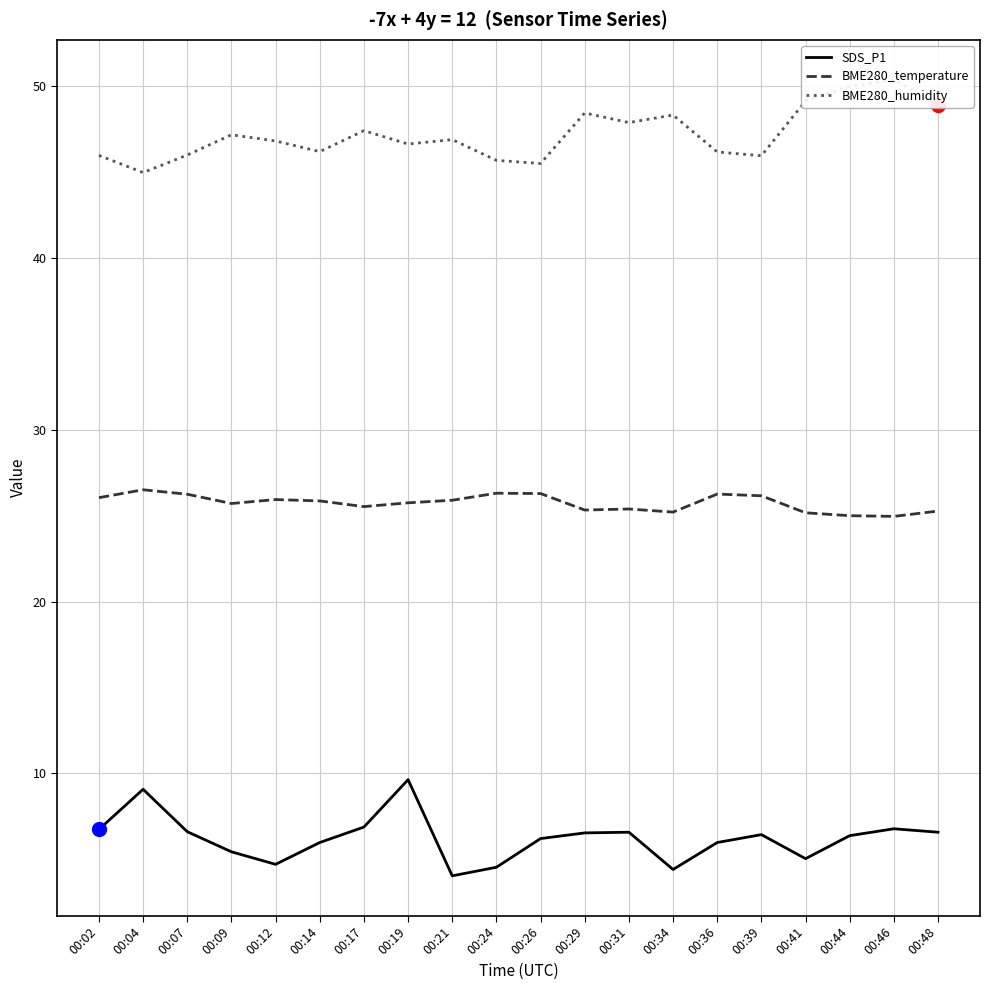

What is the difference between the second highest and minimum values in the BME280_humidity series?

5.0